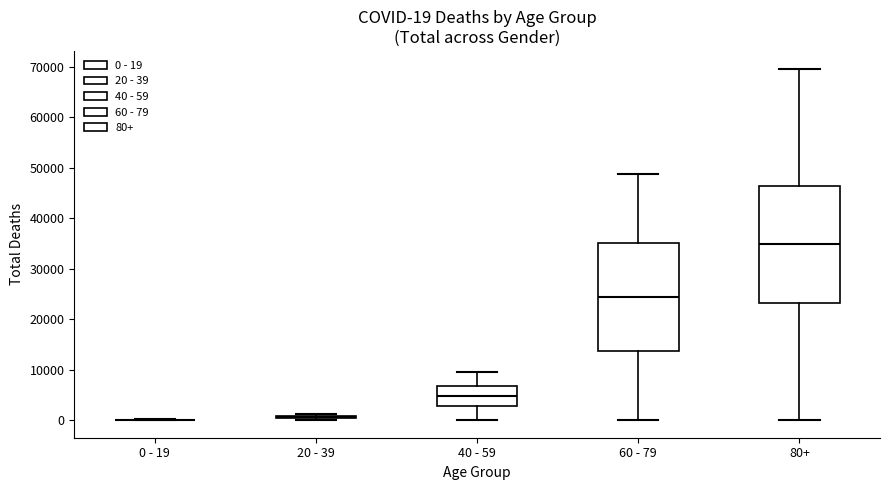

Comparing the boxes themselves (not the whiskers), which one is the tallest?

80+